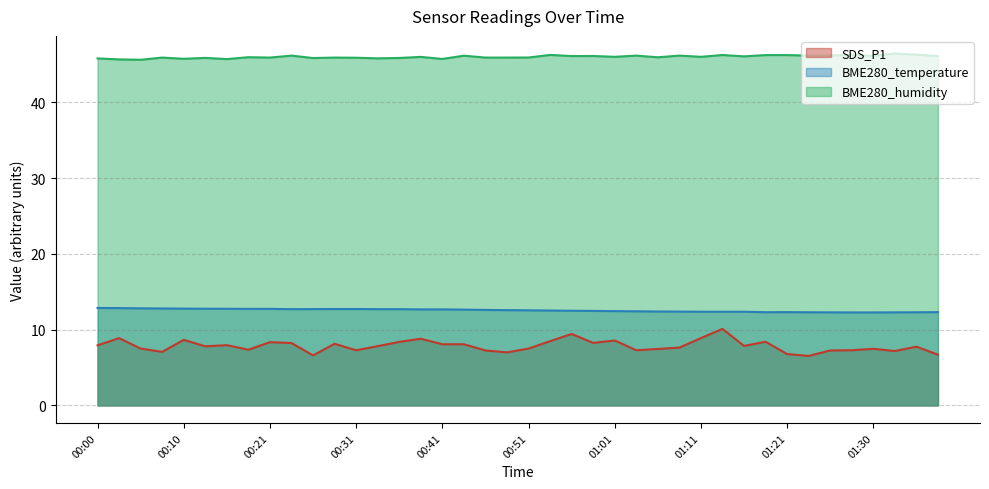

True or false: SDS_P1 has a value of 3.2 at 00:51.

False